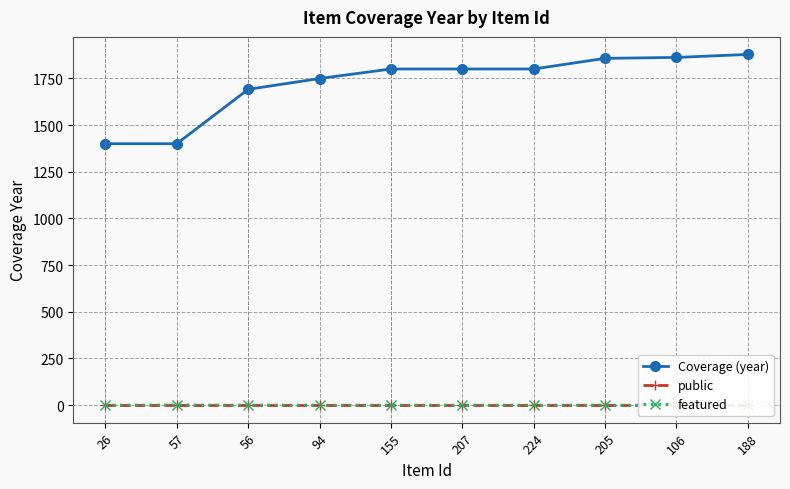

What position from the left is 94?

4